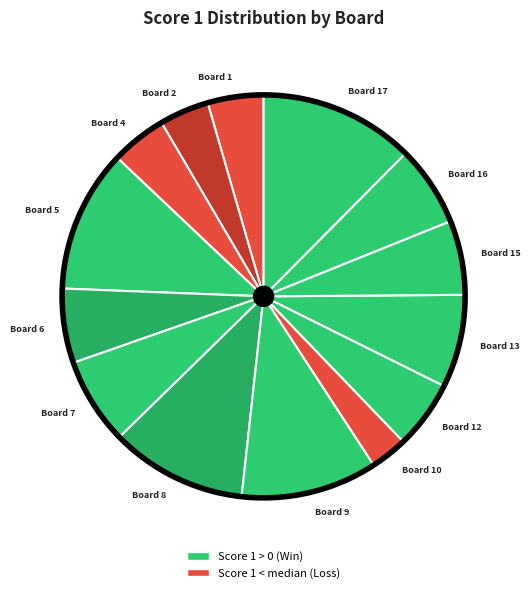

Count the number of slices in the pie.

14